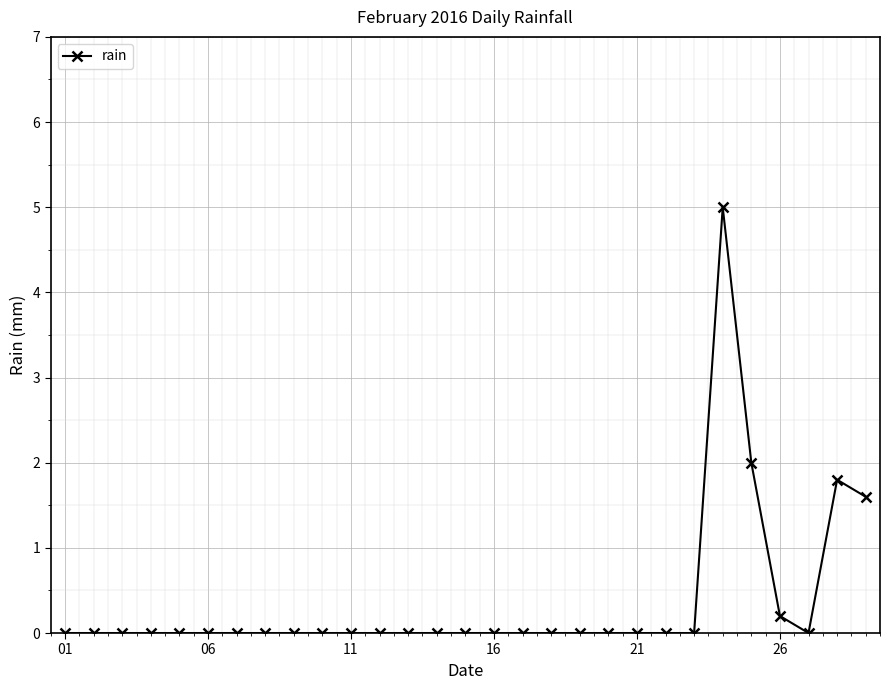

True or false: the data has more than 1 interior local peaks.

True